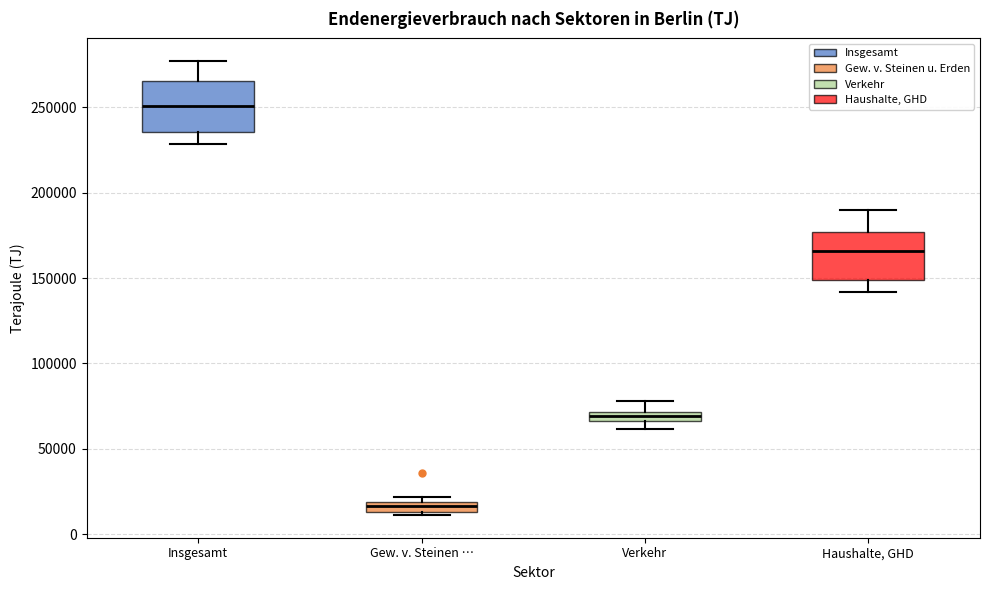

Where does the upper whisker of the box for Insgesamt end on the y-axis? The values are not printed on the chart, so give them approximately, as read against the axis.

275000